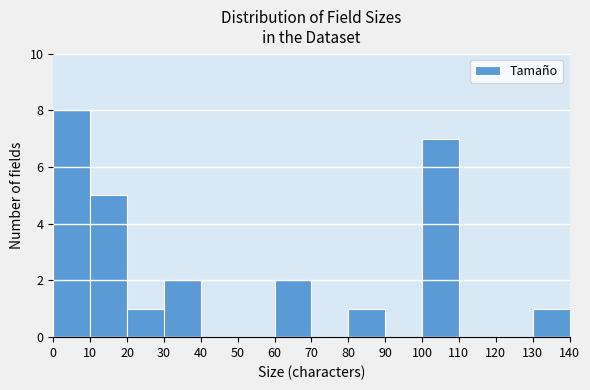

What is the height of the bar covering 10 to 20 on the x-axis? The values are not printed on the chart, so give them approximately, as read against the axis.

5